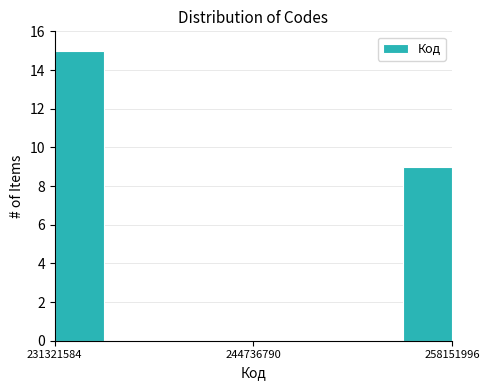

Around what value on the x-axis is the tallest bar? Give the approximate position of its centre, as read against the axis.

232000000